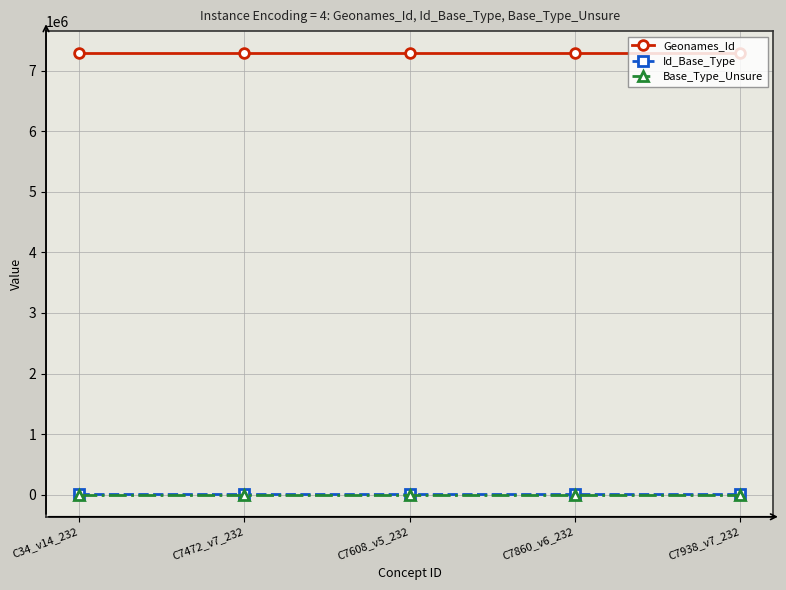

What is the maximum value shown in the chart?

7287265